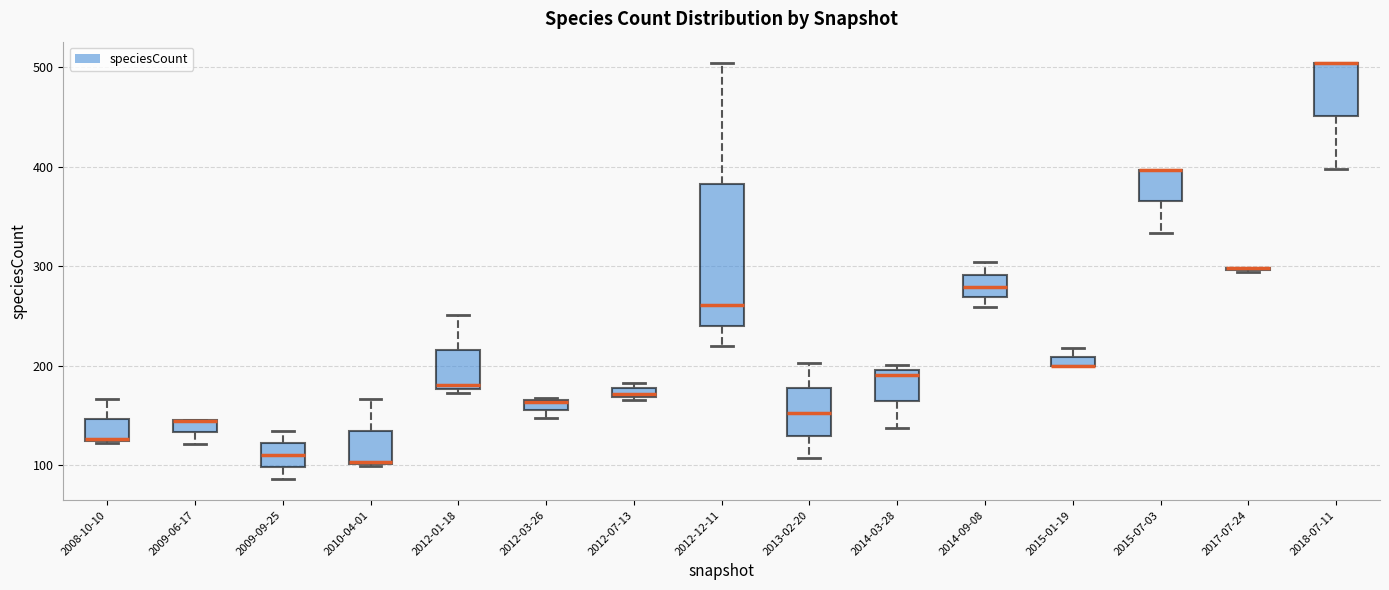

Which box is the tallest, from its lower edge to its upper edge?

2012-12-11